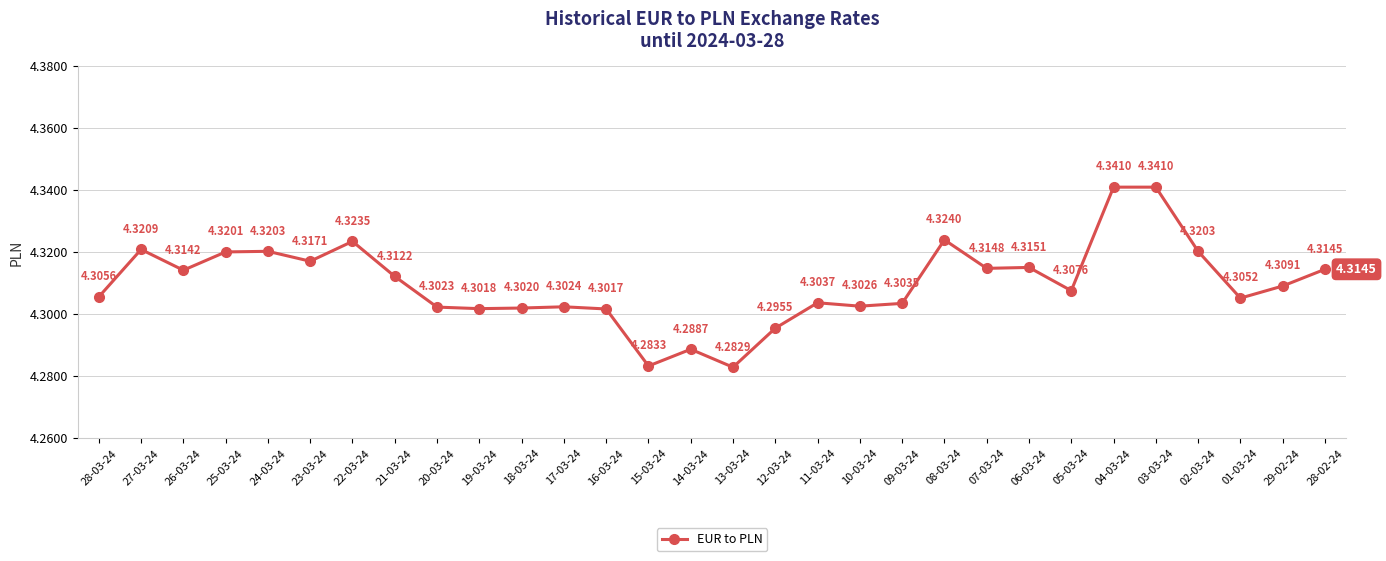

At which category does the data reach its first local peak?

27-03-24